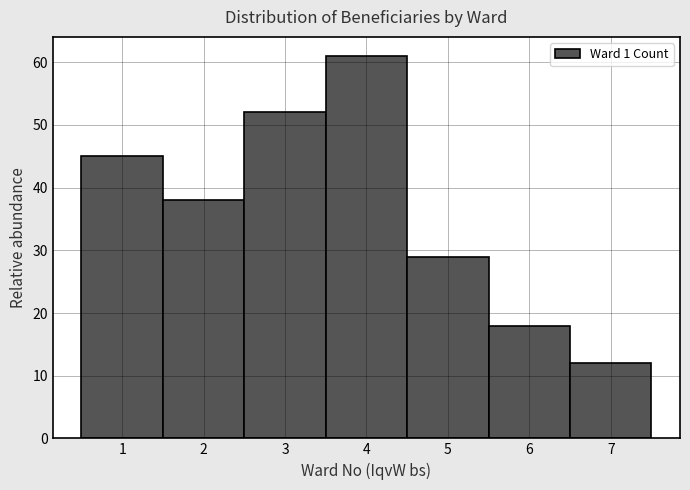

Over which range of the x-axis is the bar tallest?

3.5 to 4.5